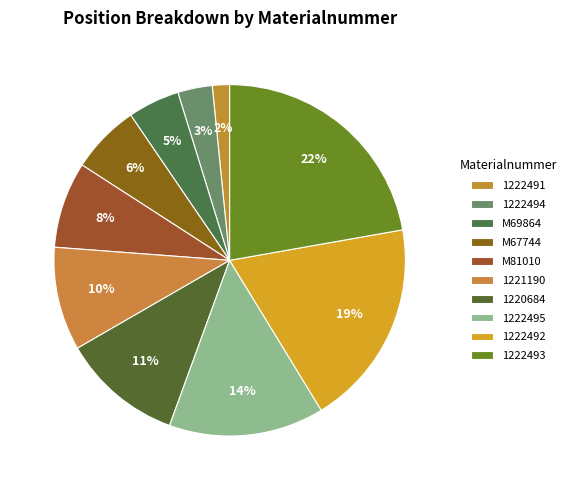

Which slice is the smallest?

1222491